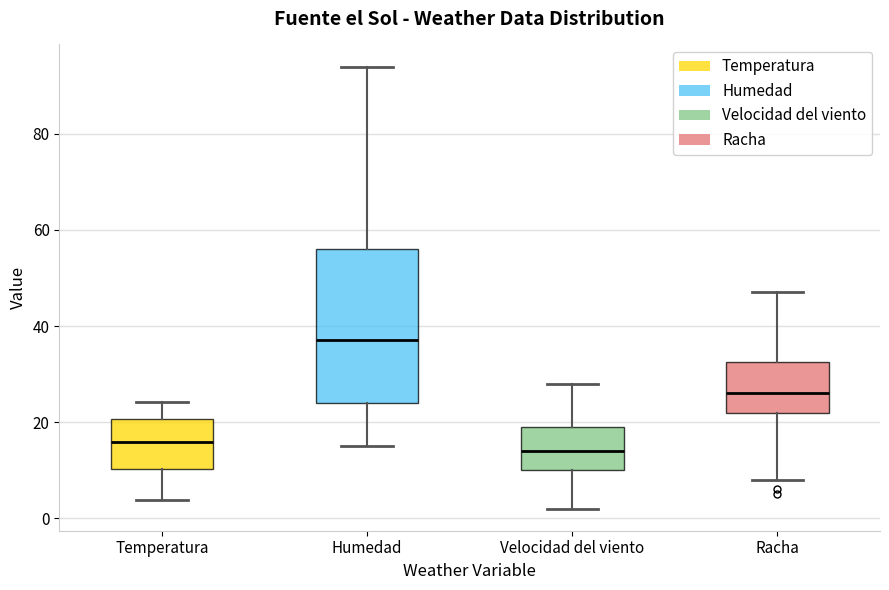

Reading left to right, read every box against the y-axis: the position of its median line, the range the box covers, and the ends of its whiskers. The values are not printed on the chart, so give them approximately, as read against the axis.

Temperatura: median 16, box 10 to 20, whiskers 4 to 24
Humedad: median 38, box 24 to 56, whiskers 16 to 94
Velocidad del viento: median 14, box 10 to 20, whiskers 2 to 28
Racha: median 26, box 22 to 32, whiskers 8 to 48